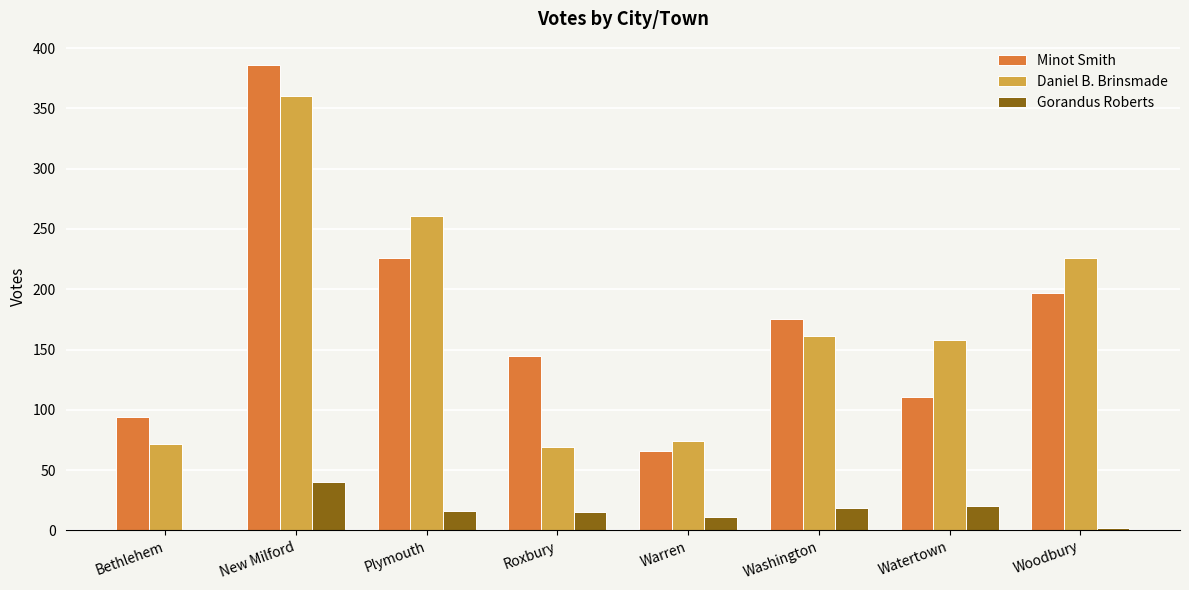

What is the maximum value shown in the chart?

386